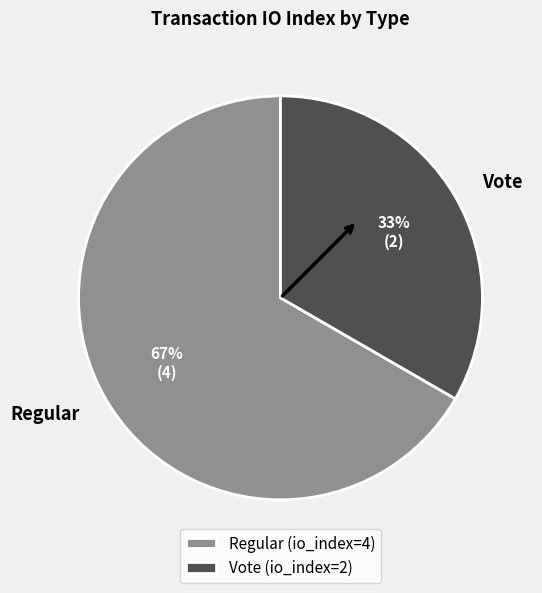

Which slice is the smallest?

Vote